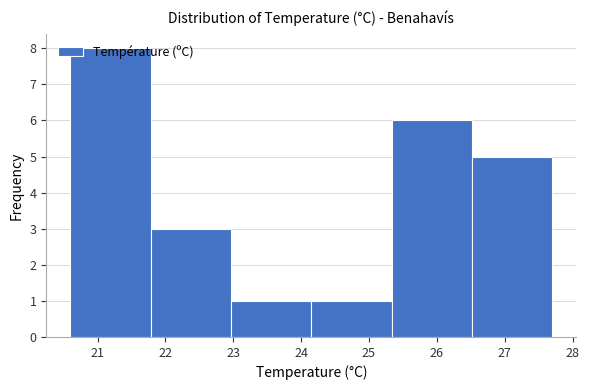

Reading left to right, list every bar in this chart as the range it spans on the x-axis followed by its height. Neither the bar edges nor the heights are printed on the chart, so give them approximately, as read against the axes.

20.6 to 21.8: 8
21.8 to 23.0: 3
23.0 to 24.2: 1
24.2 to 25.3: 1
25.3 to 26.5: 6
26.5 to 27.7: 5